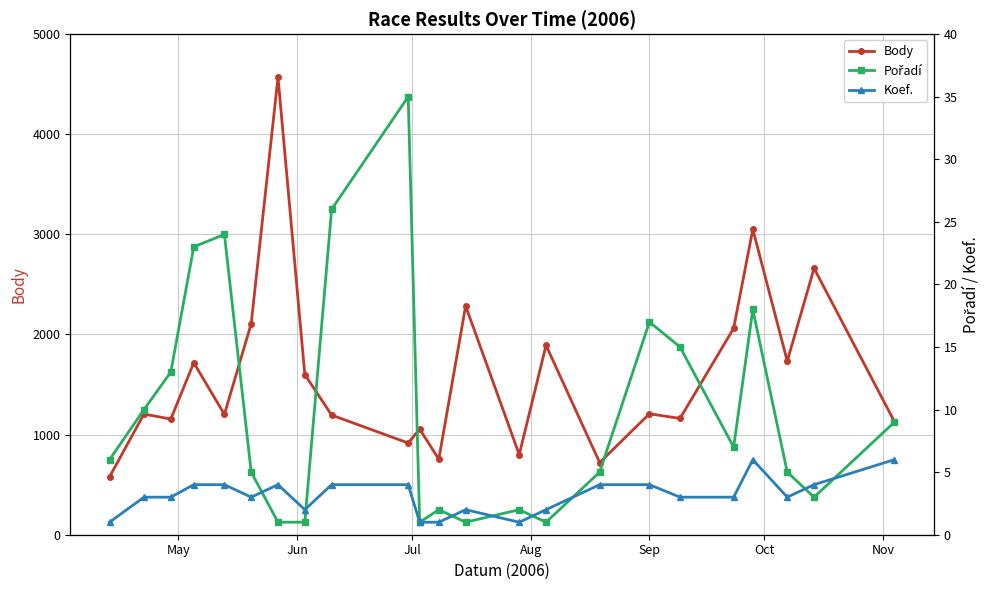

What is the minimum value for Body?

578